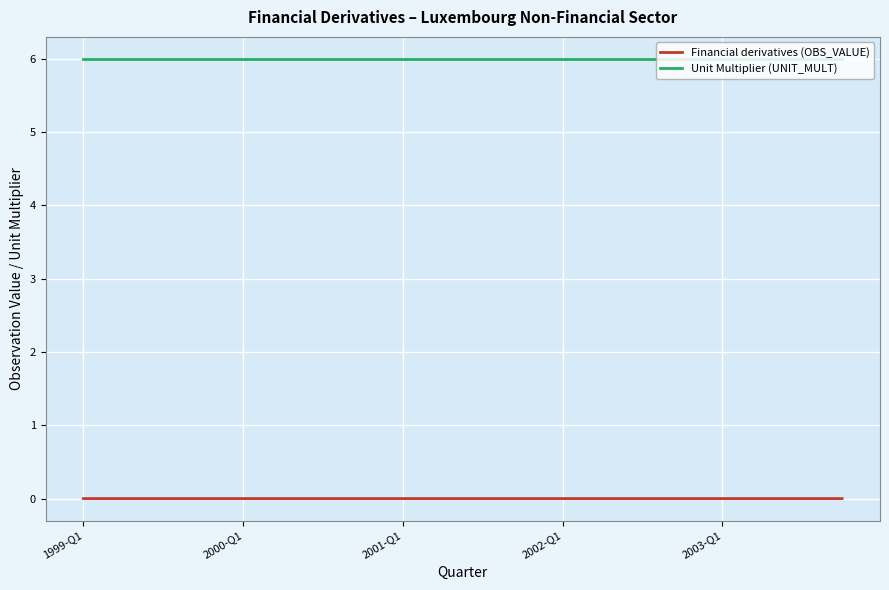

Which series has the largest total across all categories?

Unit Multiplier (UNIT_MULT)